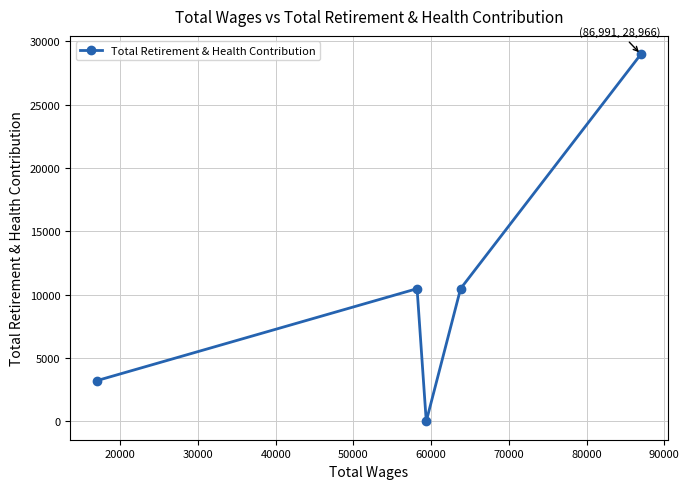

Reading right to left, extract all data points from this chart.

28966	10470	0	10470	3222